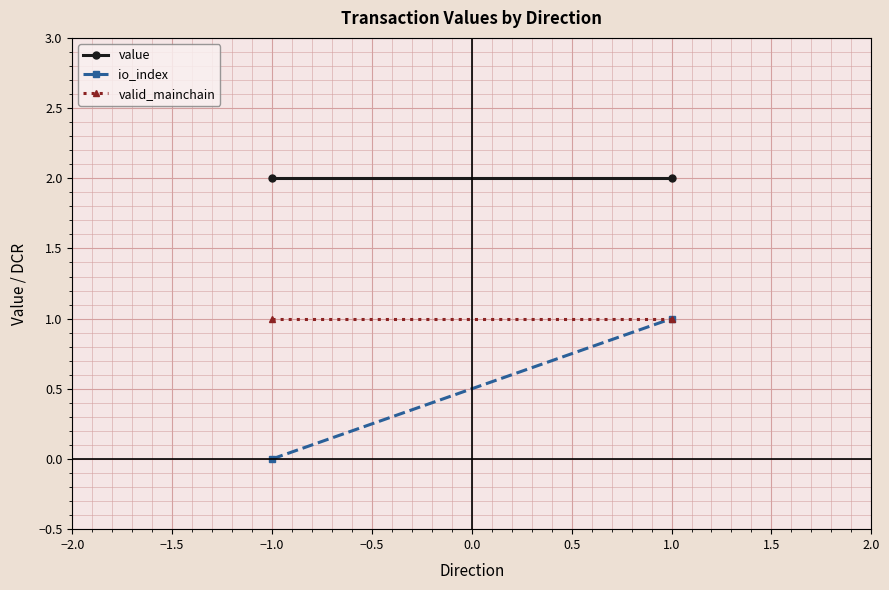

What is the sum of all io_index values?

1.0